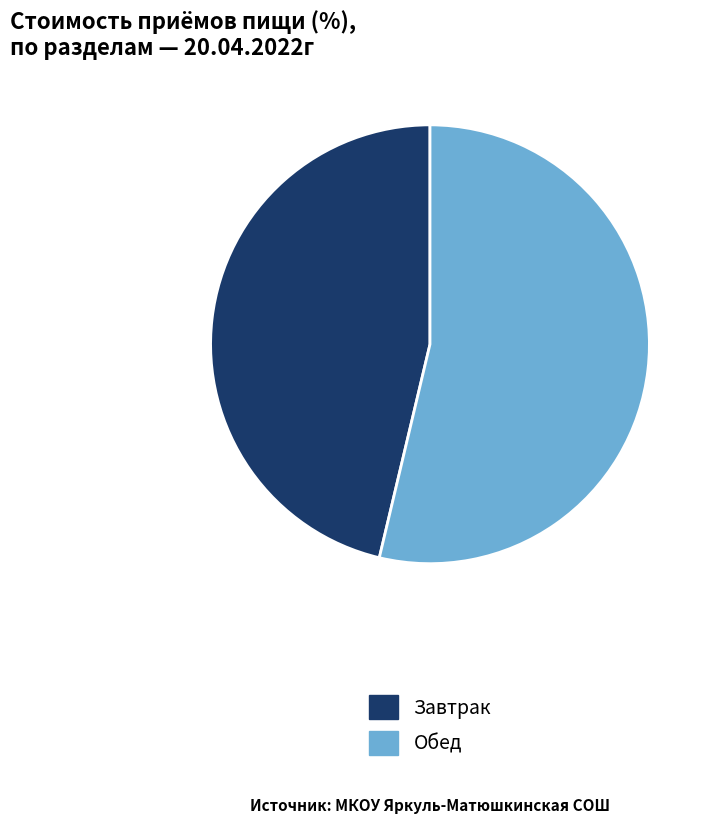

Combined, do Завтрак and Обед account for over 50%?

Yes